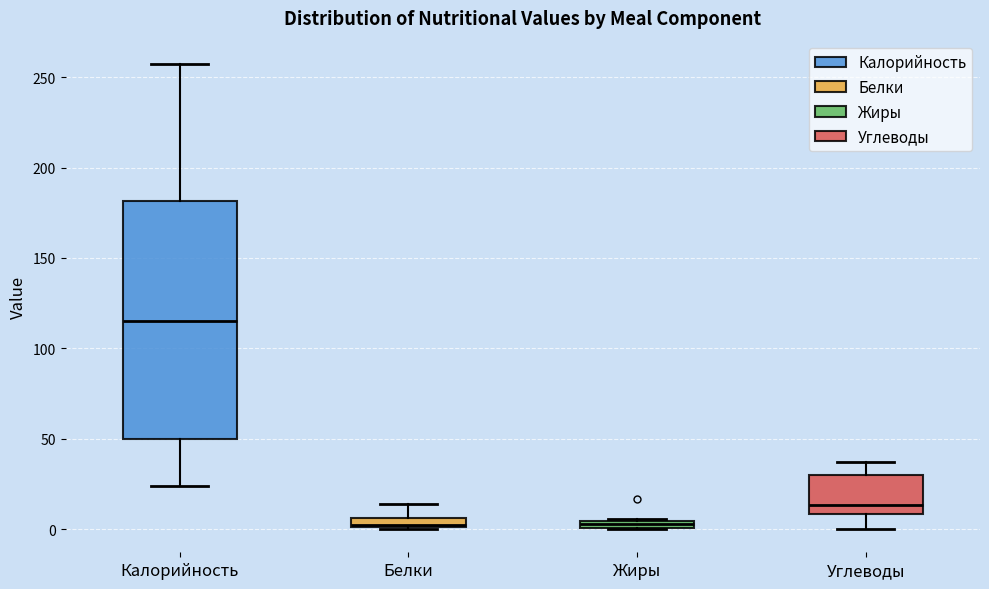

Which box is the tallest, from its lower edge to its upper edge?

Калорийность